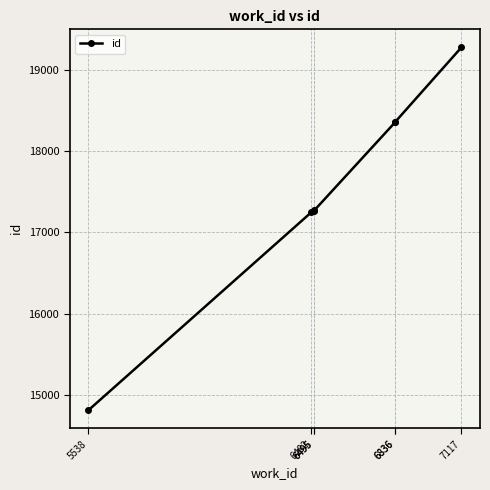

Reading right to left, extract all data points from this chart.

19277	18357	18354	17273	17267	17248	14810